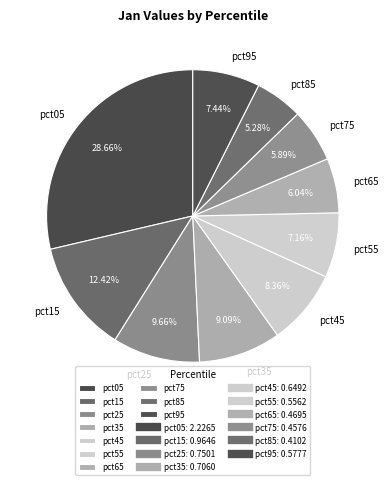

Which slice is the largest?

pct05